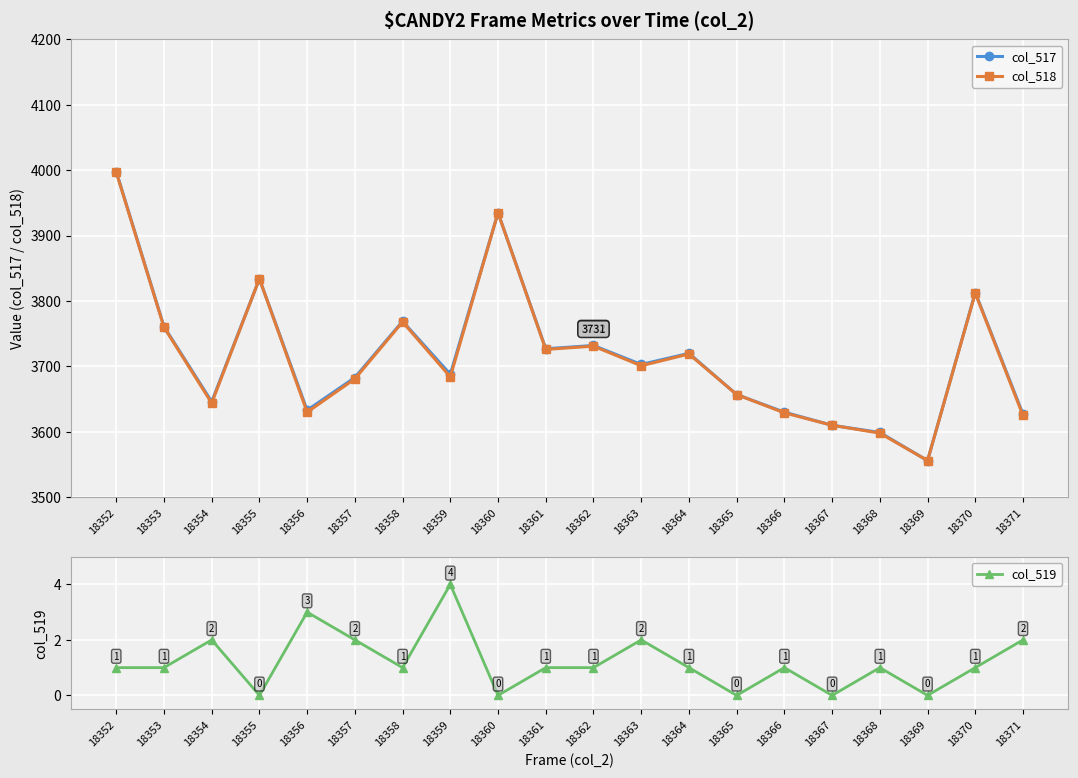

Does the chart display data point markers on the line(s)?

Yes